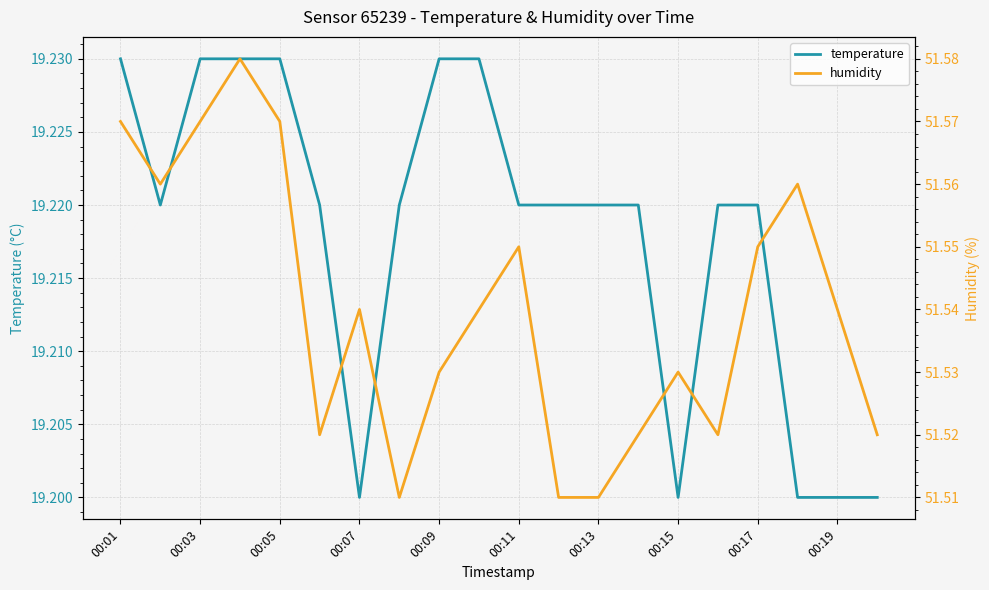

True or false: temperature has more than 1 points higher than both neighbors.

False